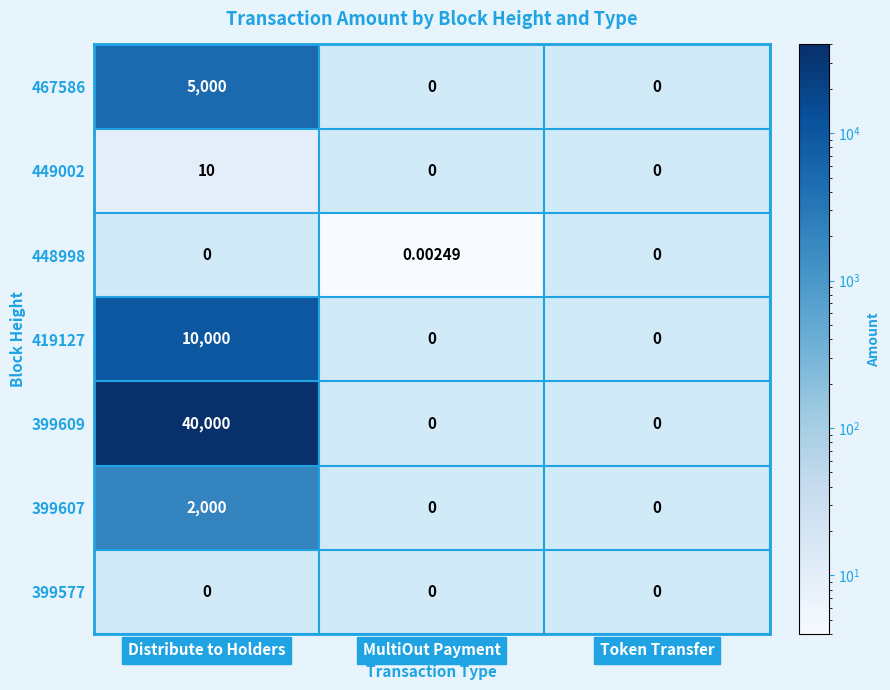

Rank the series by their maximum value, from lowest to highest.

399577, 448998, 449002, 399607, 467586, 419127, 399609